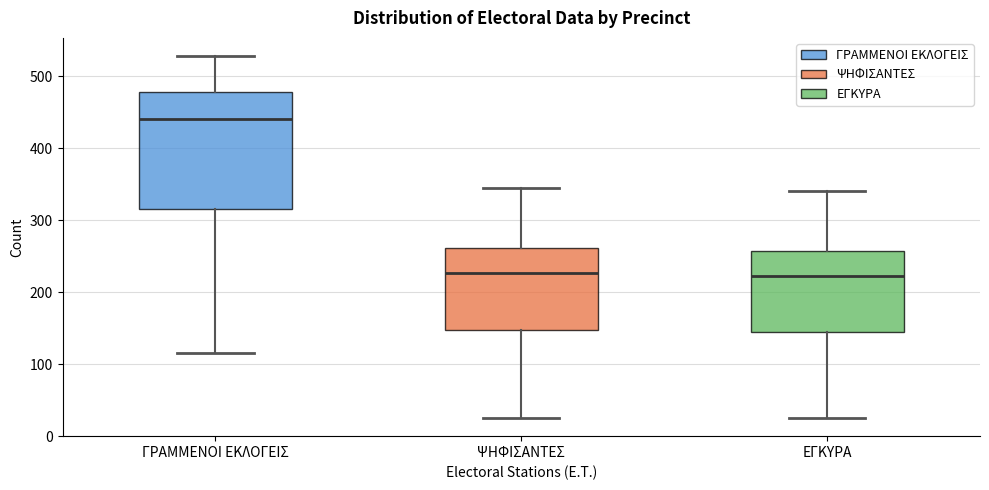

Reading left to right, transcribe this box plot: for each box, give where its median line is, the range the box spans, and where its two whiskers end, as read against the y-axis. The values are not printed on the chart, so give them approximately, as read against the axis.

ΓΡΑΜΜΕΝΟΙ ΕΚΛΟΓΕΙΣ: median 440, box 320 to 480, whiskers 120 to 530
ΨΗΦΙΣΑΝΤΕΣ: median 230, box 150 to 260, whiskers 30 to 340
ΕΓΚΥΡΑ: median 220, box 140 to 260, whiskers 30 to 340